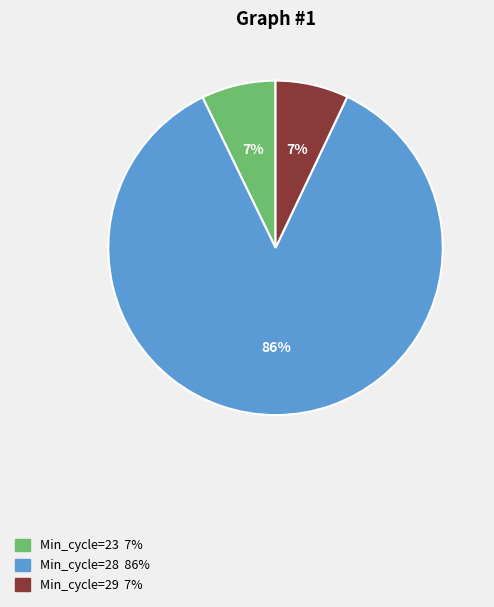

Which has a higher value, Min_cycle=28 86% or Min_cycle=23 7%?

Min_cycle=28 86%